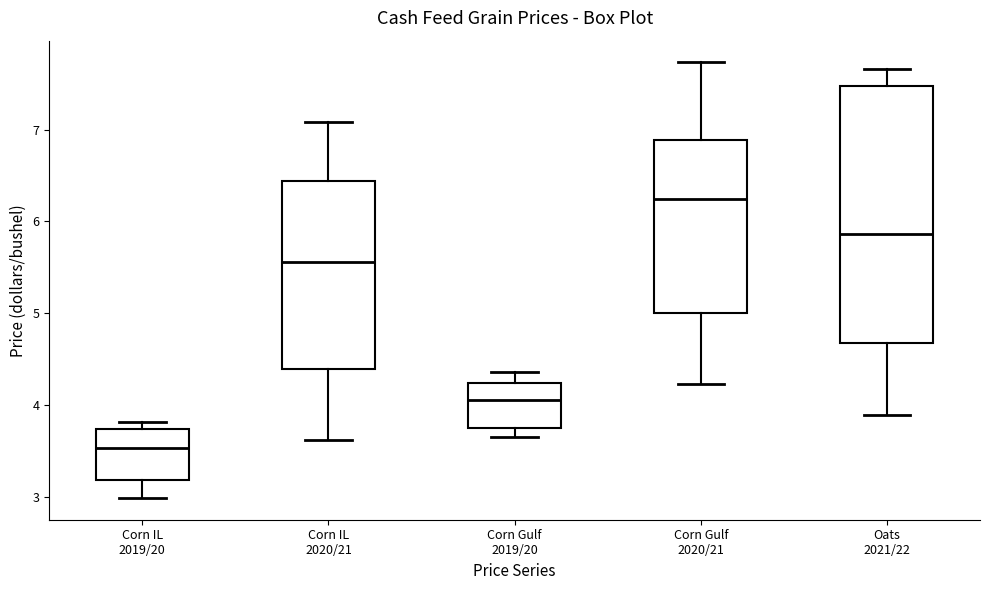

Which box is the tallest, from its lower edge to its upper edge?

Oats 2021/22